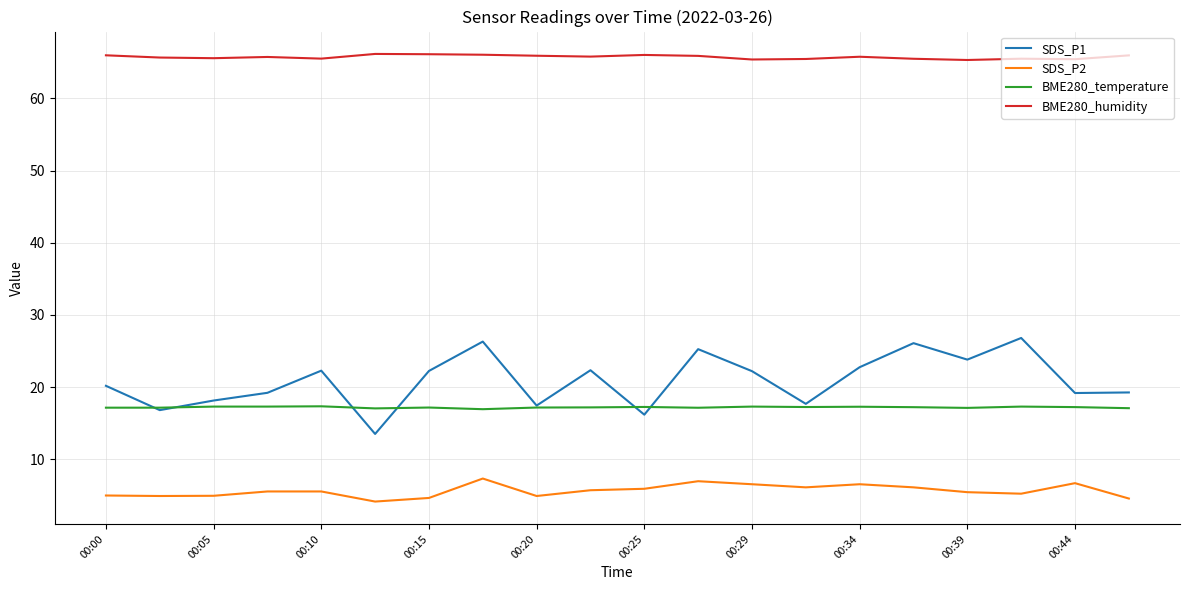

True or false: BME280_temperature and SDS_P2 cross at least once.

False